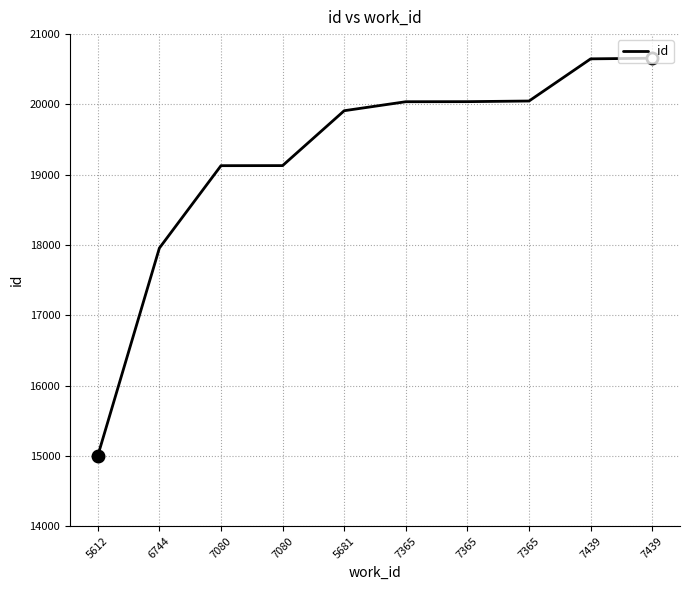

Rank the categories by value from lowest to highest.

5612, 6744, 7080, 7080, 5681, 7365, 7365, 7365, 7439, 7439